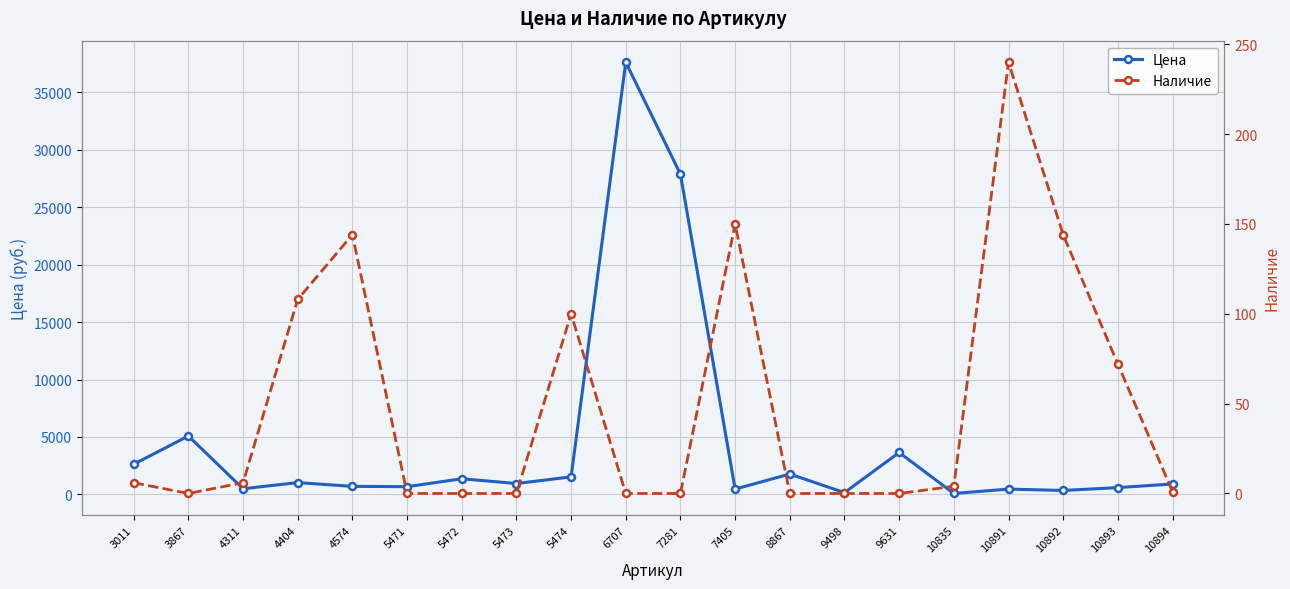

At which category is the sum across all series the highest?

6707